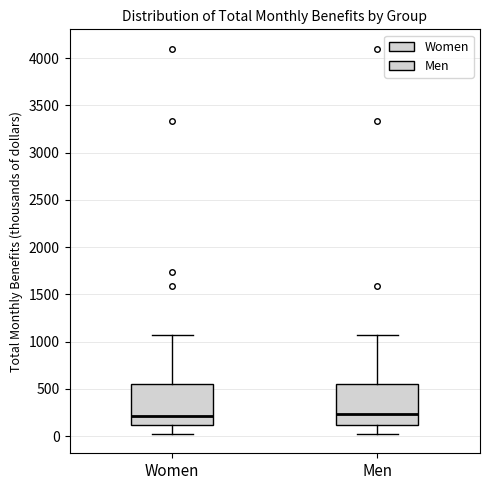

Where is the lower edge of the box for Women on the y-axis? The values are not printed on the chart, so give them approximately, as read against the axis.

100